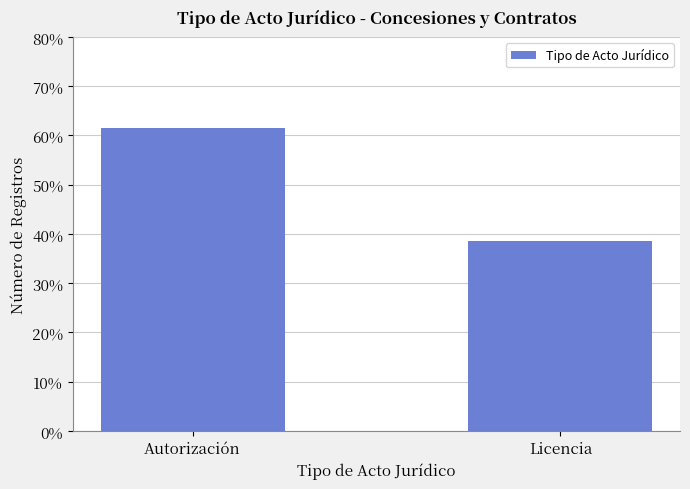

Does the chart contain any negative values?

No